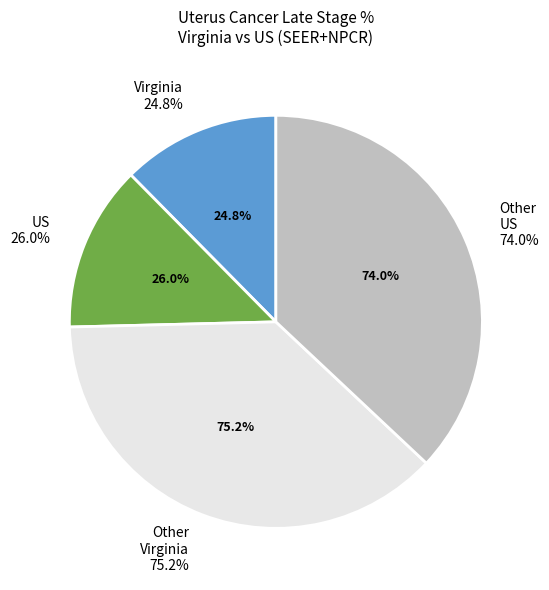

Is there any slice that represents more than half of the pie?

No